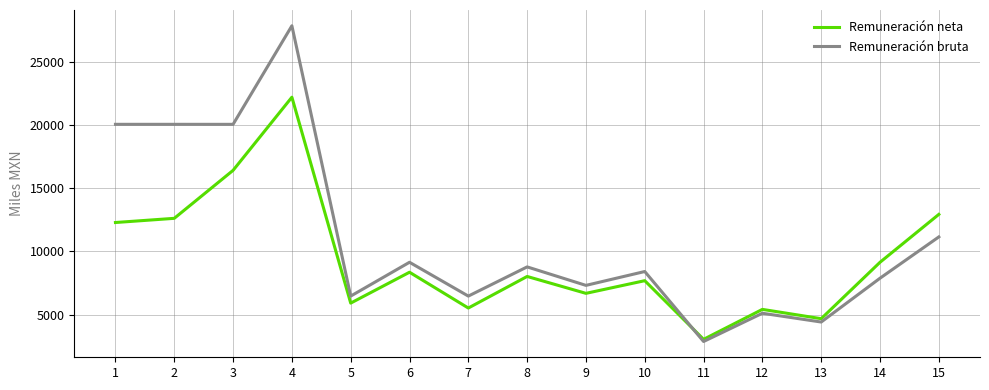

What is the approximate value of Remuneración neta at 11?

3041.6